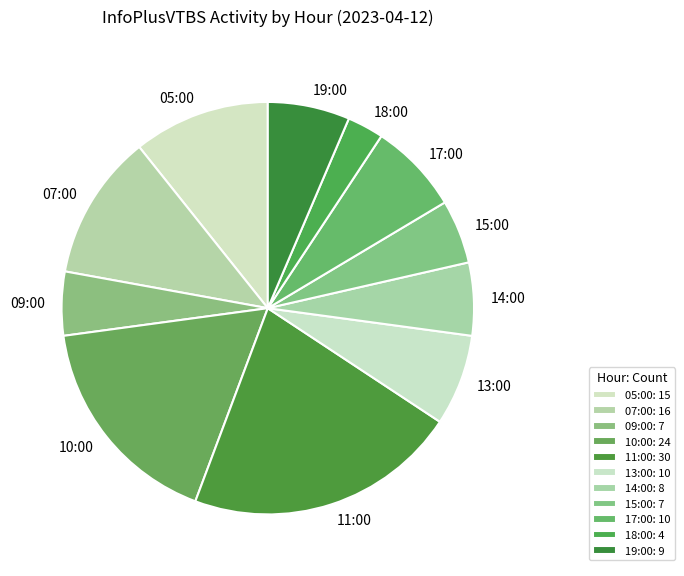

To the nearest percent, what is the average slice percentage?

9%